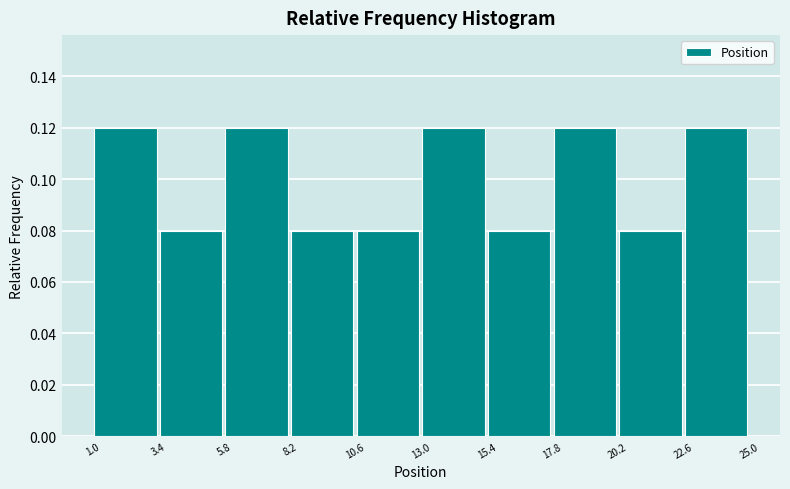

How tall is the bar that spans 15.4 to 17.8 on the x-axis? The values are not printed on the chart, so give them approximately, as read against the axis.

0.08